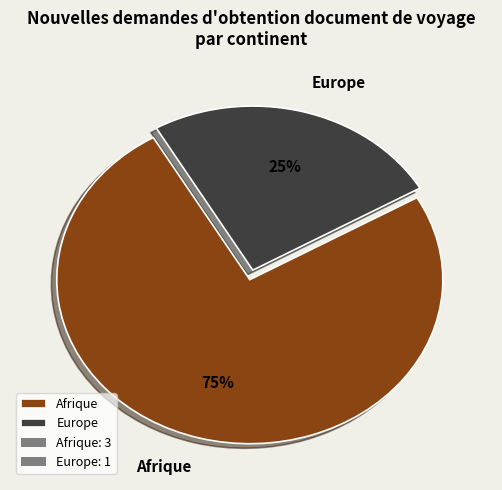

How many slices are in this pie chart?

2